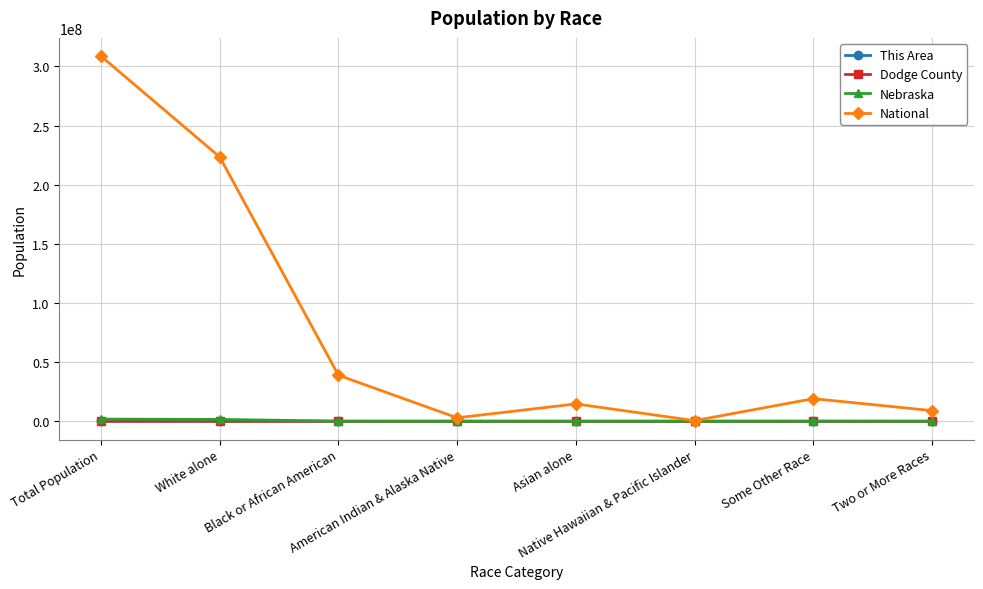

At how many categories does at least one series exceed 252634601?

1